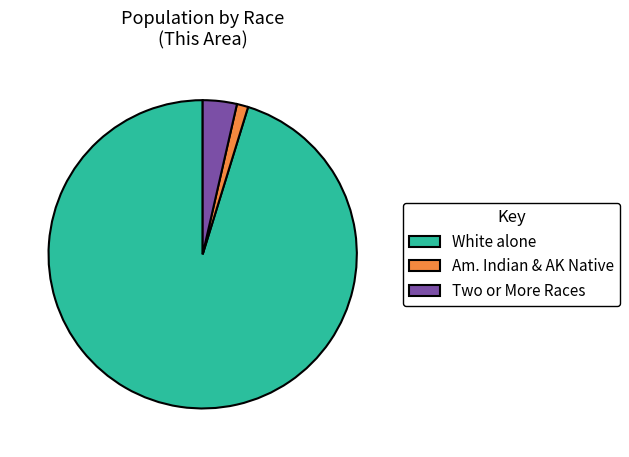

Between White alone and Two or More Races, which is larger?

White alone